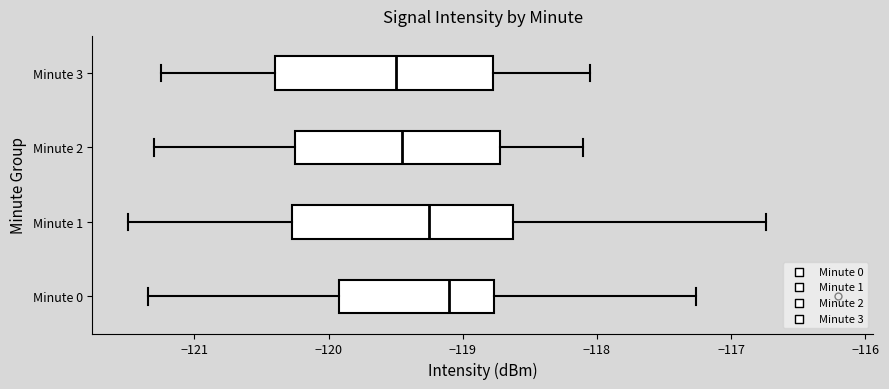

Reading bottom to top, transcribe this box plot: for each box, give where its median line is, the range the box spans, and where its two whiskers end, as read against the x-axis. The values are not printed on the chart, so give them approximately, as read against the axis.

Minute 0: median -119.1, box -119.9 to -118.8, whiskers -121.3 to -117.3
Minute 1: median -119.2, box -120.3 to -118.6, whiskers -121.5 to -116.7
Minute 2: median -119.4, box -120.2 to -118.7, whiskers -121.3 to -118.1
Minute 3: median -119.5, box -120.4 to -118.8, whiskers -121.2 to -118.0